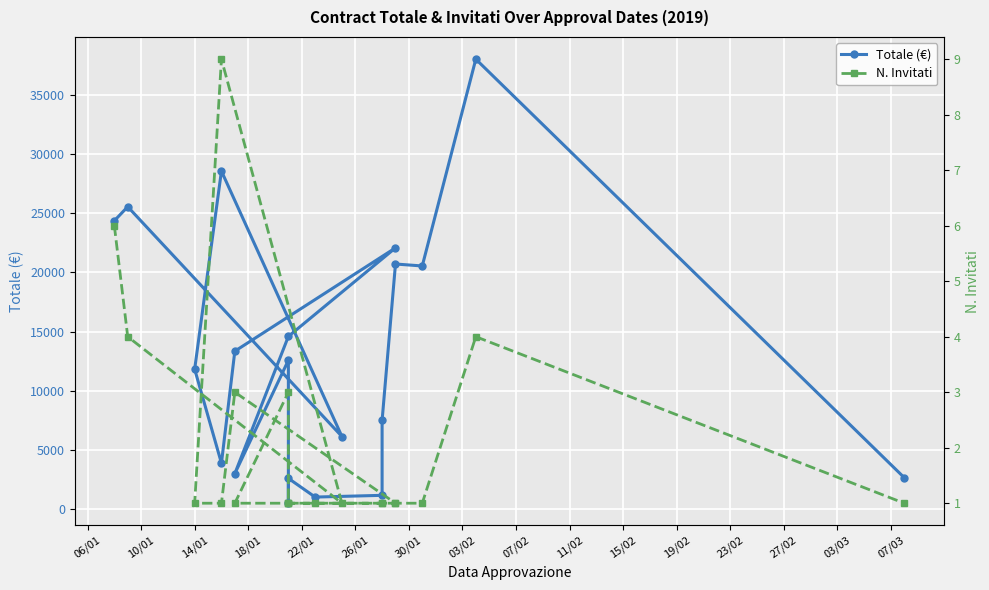

The value of N. Invitati at 14/01 is 1.0. True or false?

True